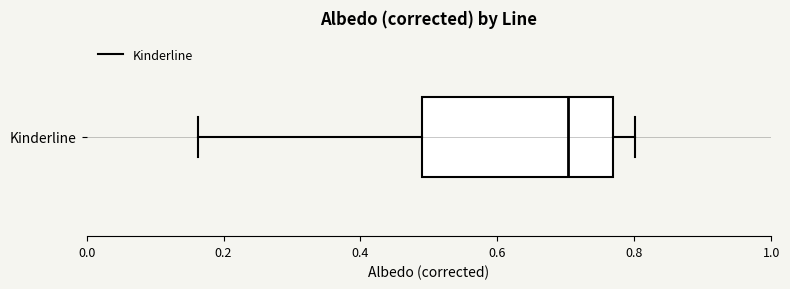

Where is the right edge of the box for Kinderline on the x-axis? The values are not printed on the chart, so give them approximately, as read against the axis.

0.76